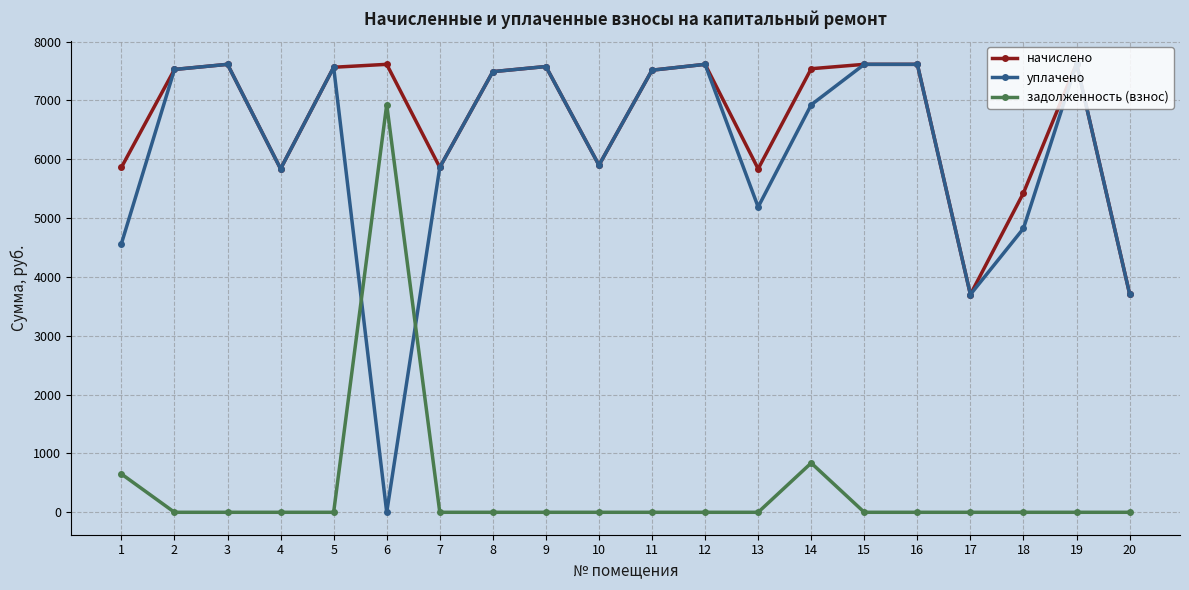

What is the total value across all series at 12?

15226.9